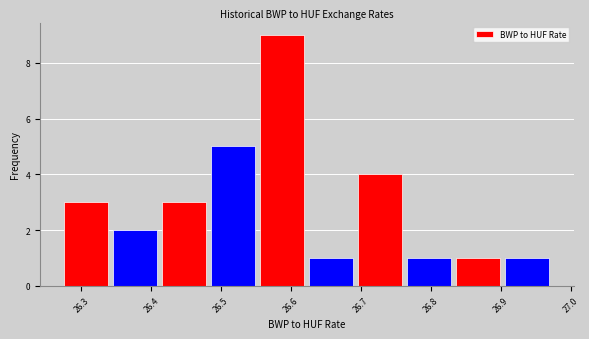

Reading left to right, list every bar in this chart as the range it spans on the x-axis followed by its height. Neither the bar edges nor the heights are printed on the chart, so give them approximately, as read against the axes.

26.27 to 26.34: 3
26.34 to 26.41: 2
26.41 to 26.48: 3
26.48 to 26.55: 5
26.55 to 26.62: 9
26.62 to 26.69: 1
26.69 to 26.76: 4
26.76 to 26.83: 1
26.83 to 26.90: 1
26.90 to 26.97: 1